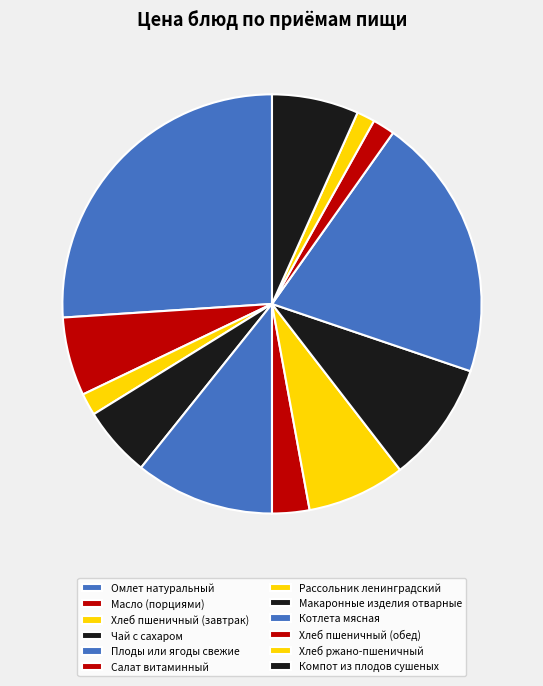

Combined, do Компот из плодов сушеных and Плоды или ягоды свежие account for over 50%?

No